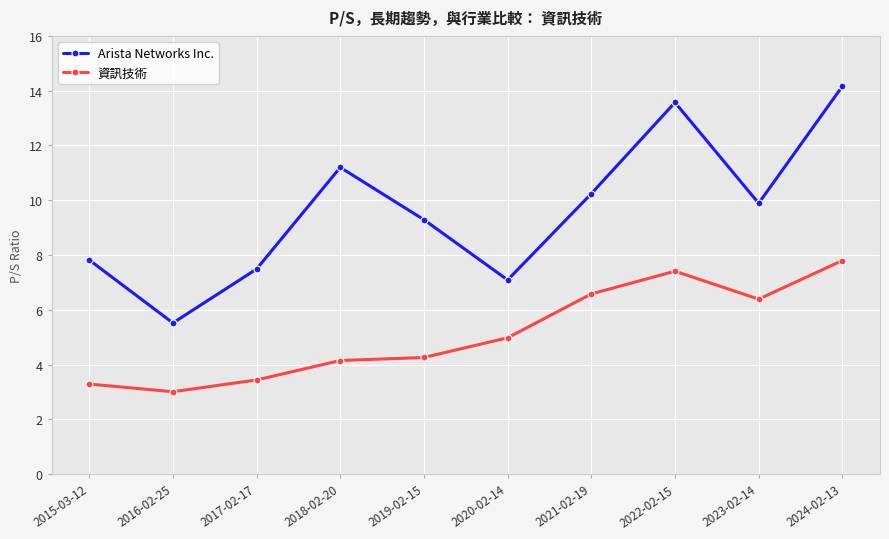

At which label is 資訊技術 closest to 5?

2020-02-14